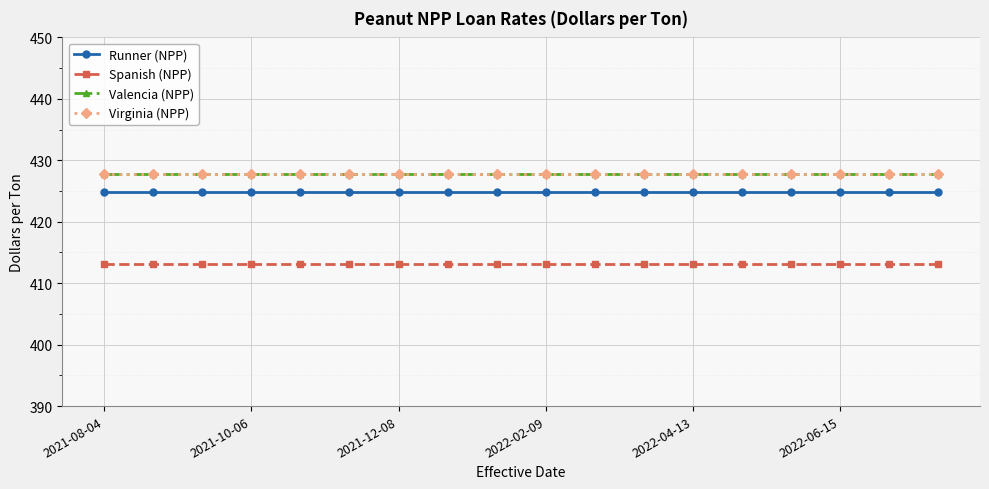

Which label corresponds to the largest value in the chart?

2021-08-04